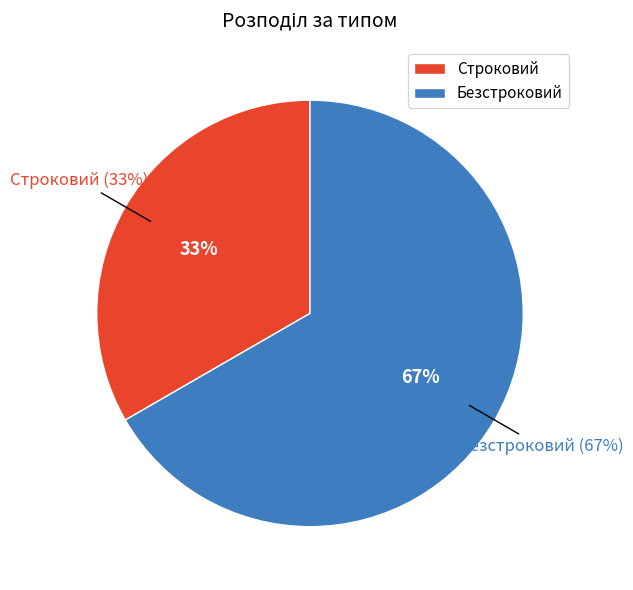

How many slices are in this pie chart?

2